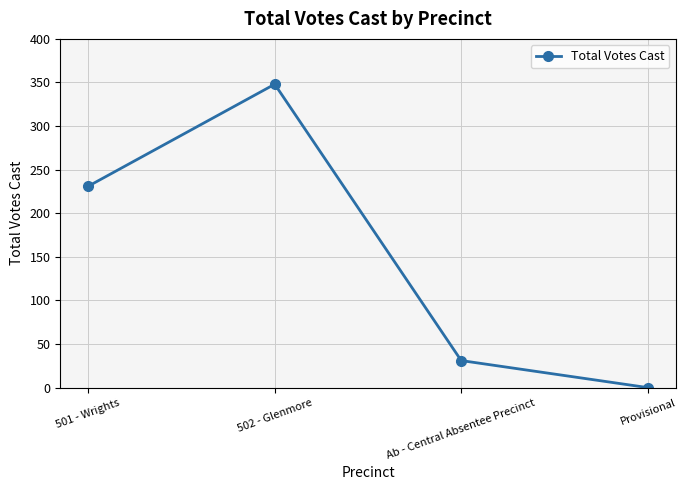

Is this an area chart (filled region under the line)?

No